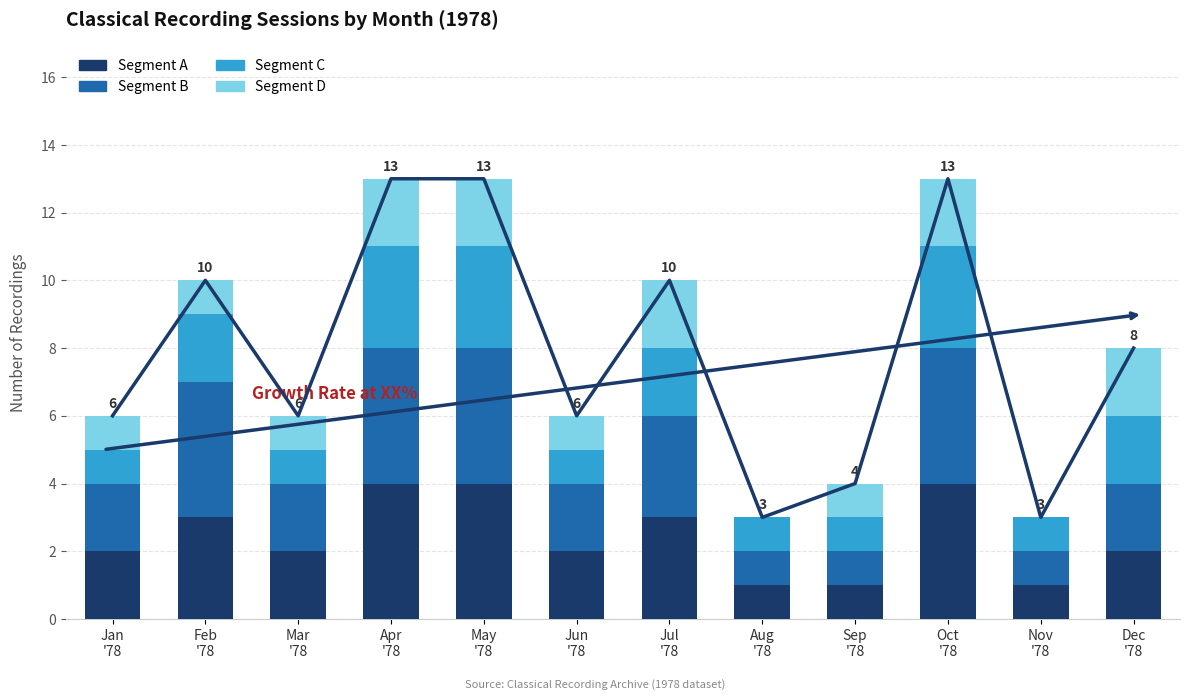

What is the difference between the maximum and second lowest values in the Segment C series?

2